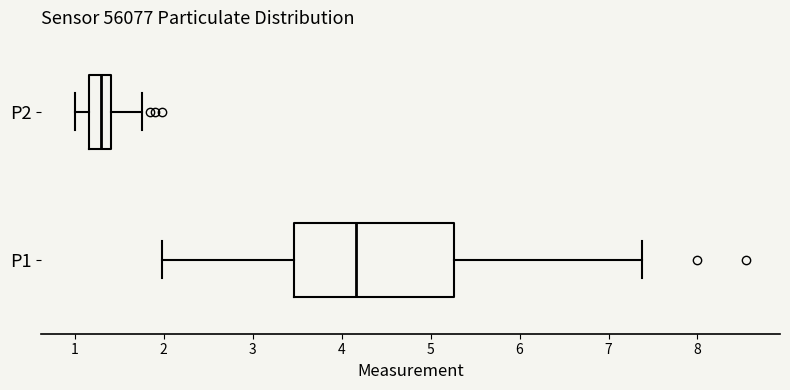

Reading bottom to top, transcribe this box plot: for each box, give where its median line is, the range the box spans, and where its two whiskers end, as read against the x-axis. The values are not printed on the chart, so give them approximately, as read against the axis.

P1: median 4.2, box 3.5 to 5.3, whiskers 2.0 to 7.4
P2: median 1.3, box 1.2 to 1.4, whiskers 1.0 to 1.8